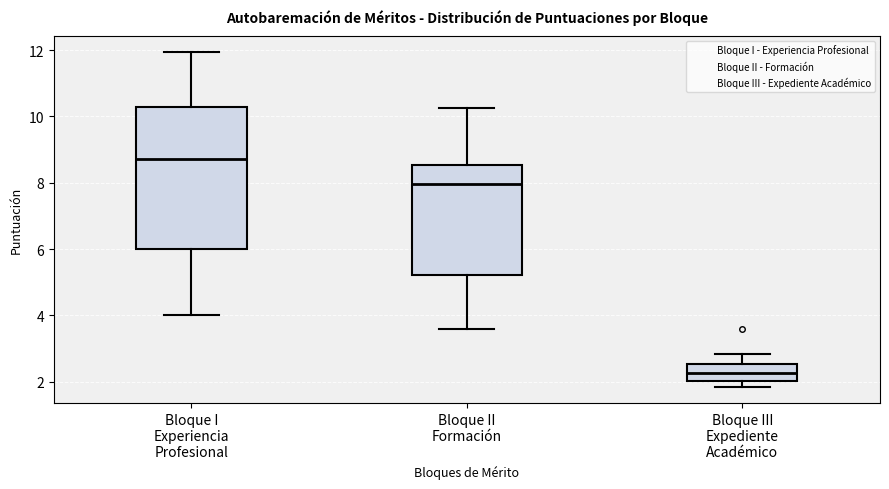

Where does the median line of the box for Bloque I Experiencia Profesional sit on the y-axis? The values are not printed on the chart, so give them approximately, as read against the axis.

8.8